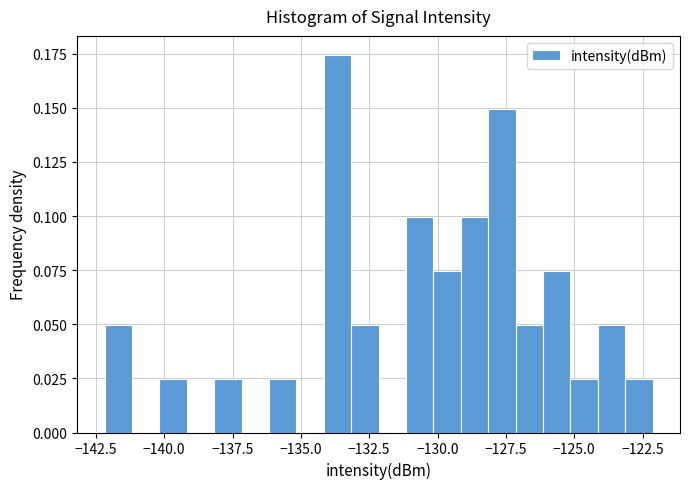

Read against the x-axis, roughly where is the centre of the tallest bar?

-133.5